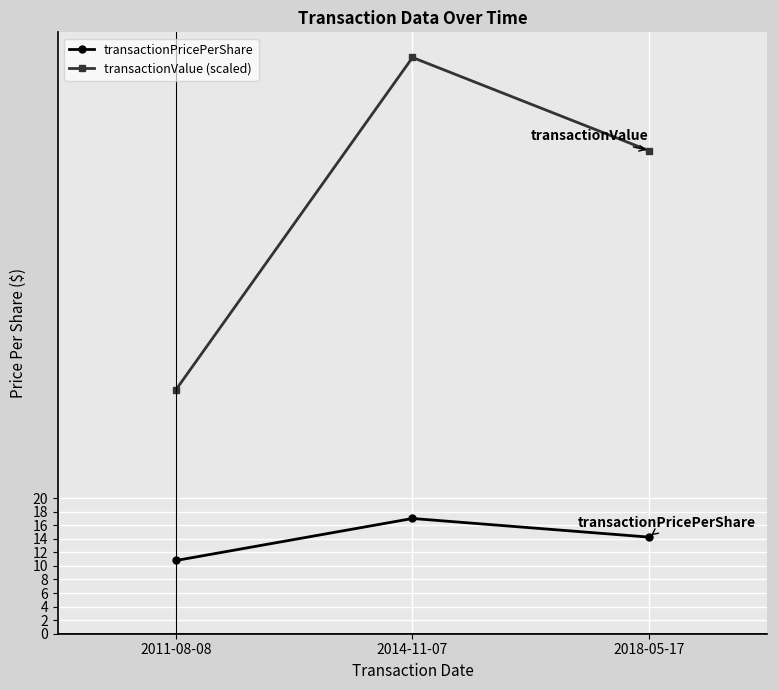

What position from the left is 2018-05-17?

3